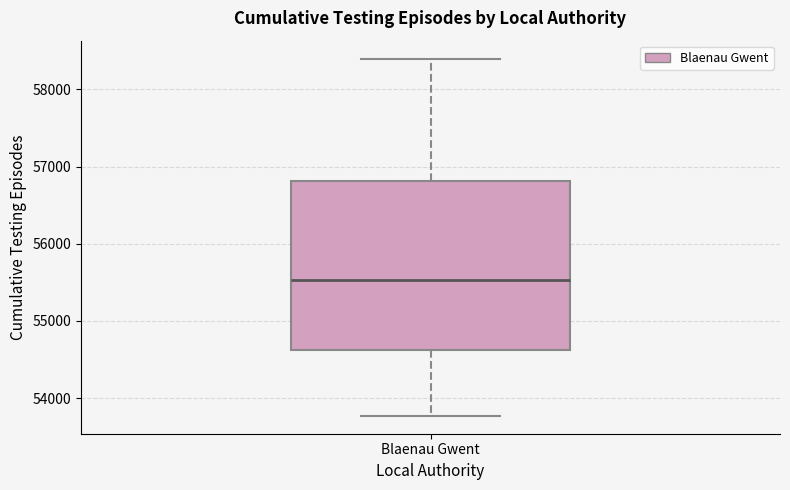

Transcribe this box plot: give where the median line is, the range the box spans, and where the two whiskers end, as read against the y-axis. The values are not printed on the chart, so give them approximately, as read against the axis.

median 55500, box 54600 to 56800, whiskers 53800 to 58400